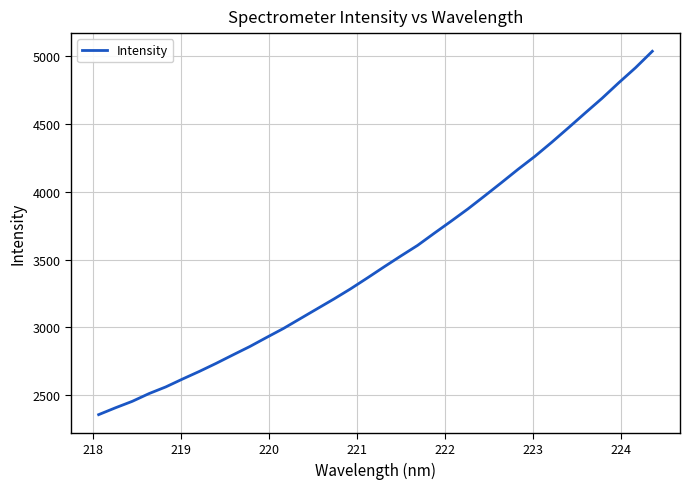

What is the maximum value shown in the chart?

5033.6